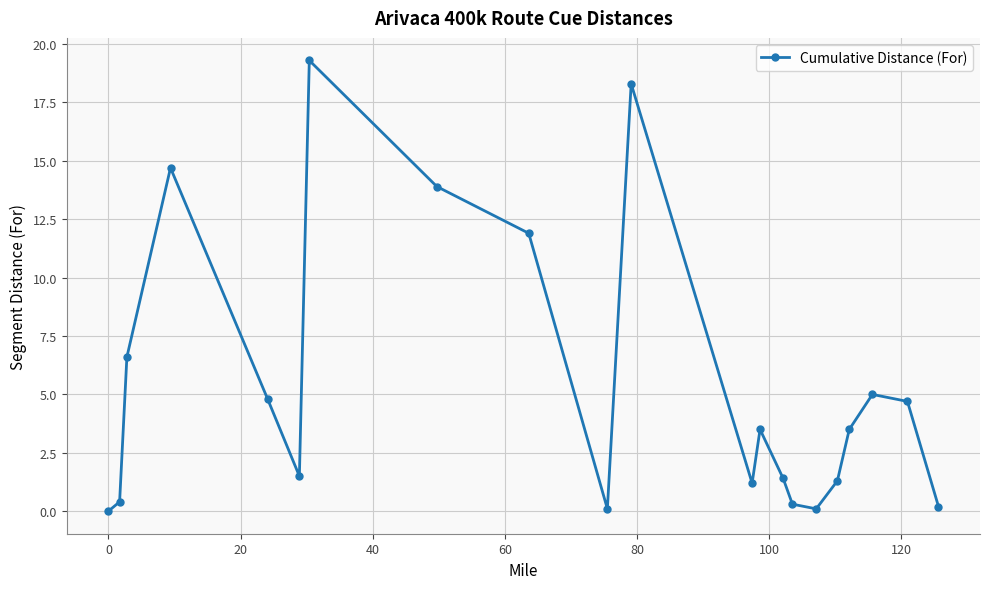

How many lines are shown in the chart?

1